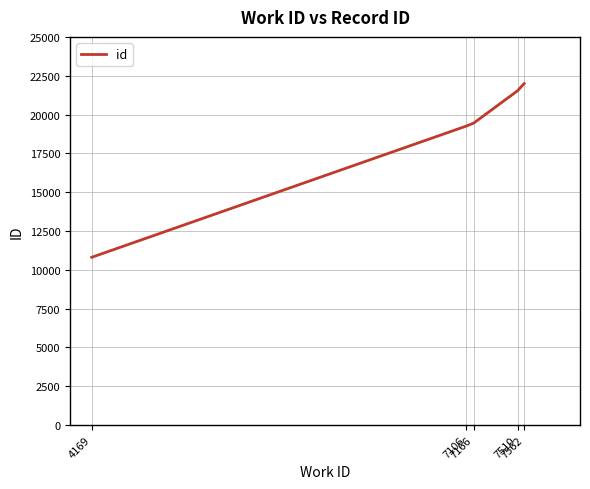

The chart shows a value of 30673 at 7510. True or false?

False